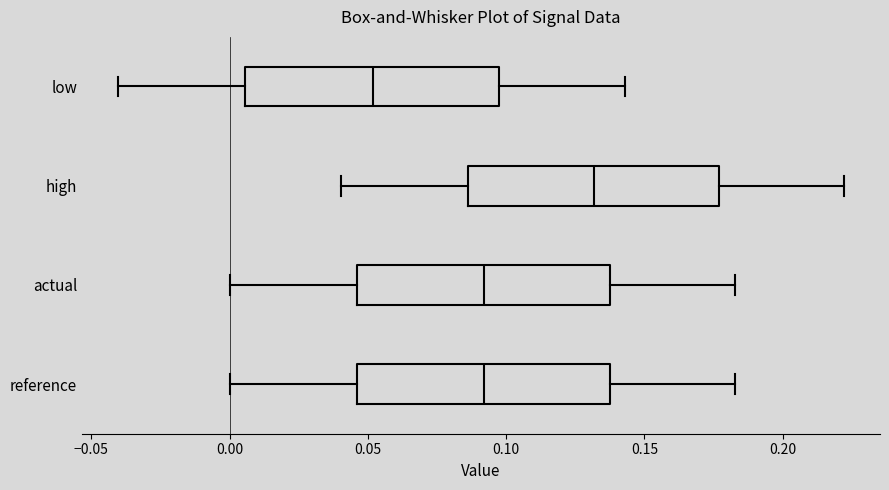

Reading bottom to top, transcribe this box plot: for each box, give where its median line is, the range the box spans, and where its two whiskers end, as read against the x-axis. The values are not printed on the chart, so give them approximately, as read against the axis.

reference: median 0.090, box 0.045 to 0.135, whiskers 0.000 to 0.185
actual: median 0.090, box 0.045 to 0.135, whiskers 0.000 to 0.185
high: median 0.130, box 0.085 to 0.175, whiskers 0.040 to 0.220
low: median 0.050, box 0.005 to 0.095, whiskers -0.040 to 0.145